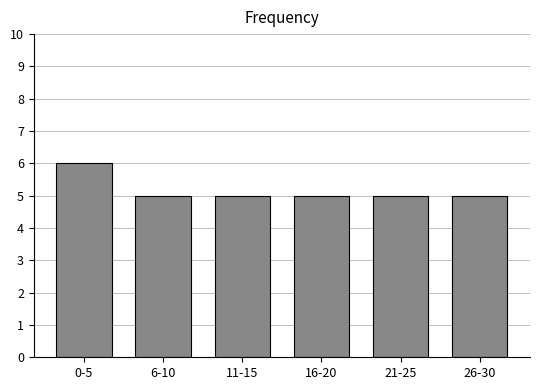

Reading left to right, extract all data points from this chart.

0-5=6	6-10=5	11-15=5	16-20=5	21-25=5	26-30=5